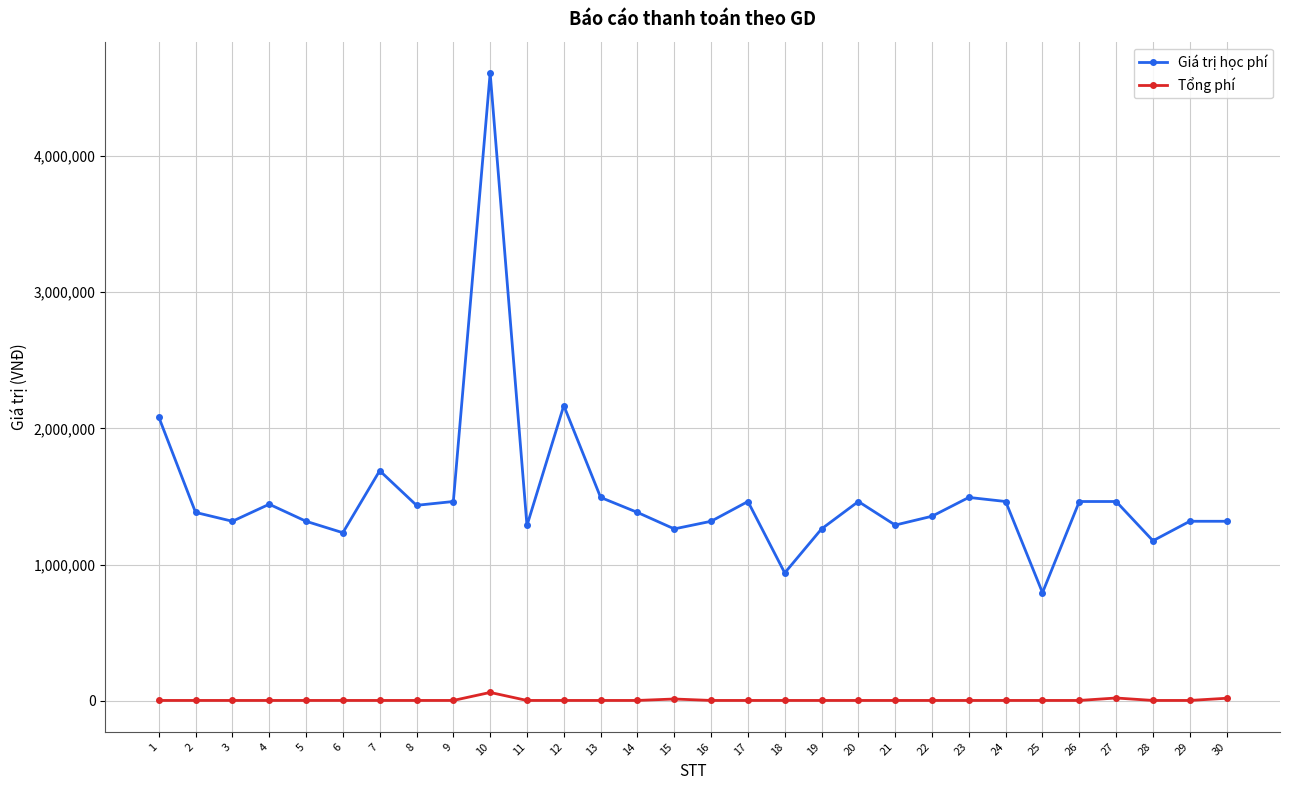

Rank the series by their average value, from highest to lowest.

Giá trị học phí, Tổng phí